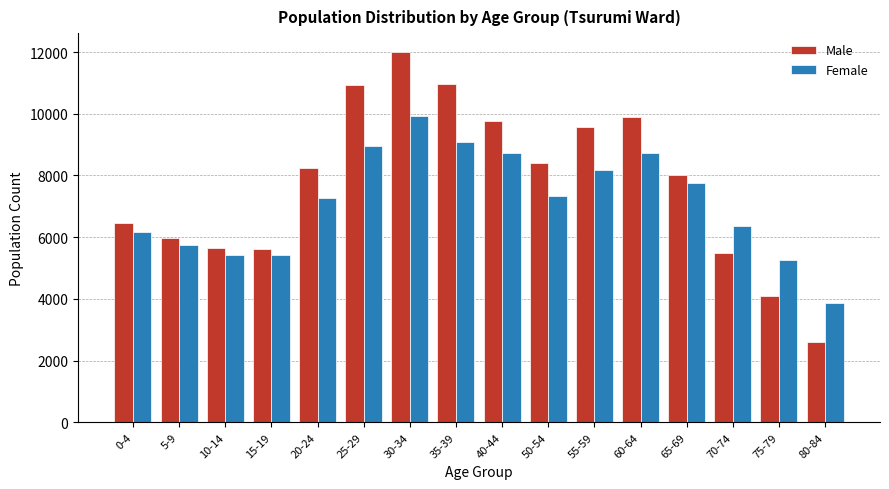

What is the difference between the maximum and minimum values in the Female series?

6038